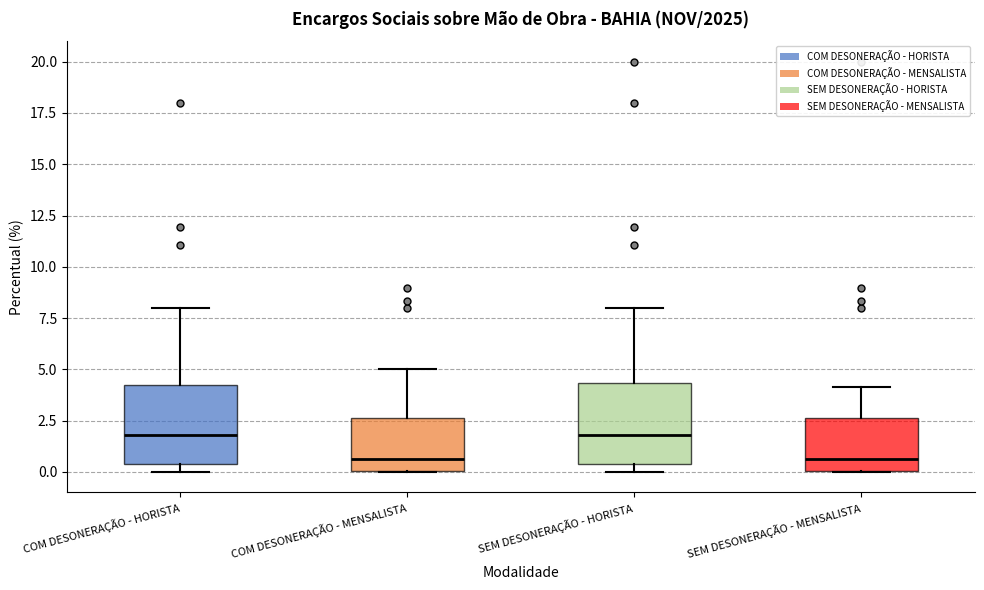

Where does the upper whisker of the box for COM DESONERAÇÃO - HORISTA end on the y-axis? The values are not printed on the chart, so give them approximately, as read against the axis.

8.0